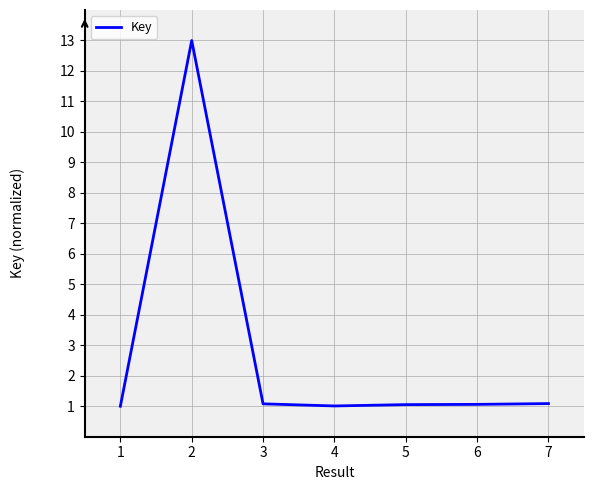

What is the ratio of the value at 4 to the value at 6?

1.0